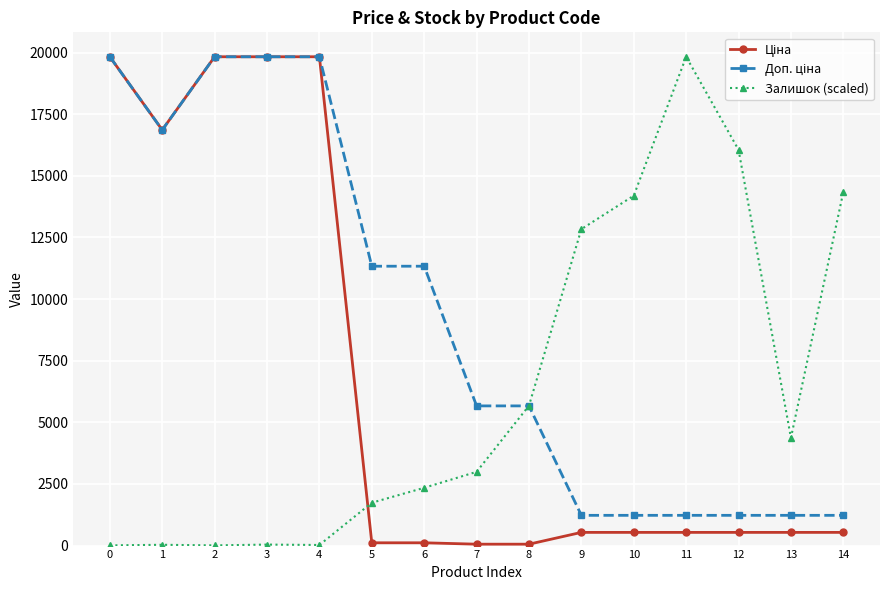

What is the total value across all series at 9?

14600.6